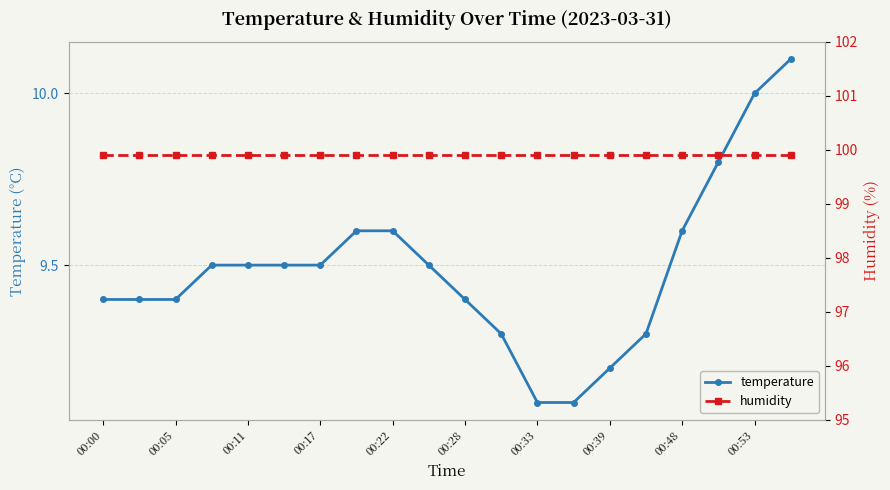

Read the temperature value at 00:00.

9.4